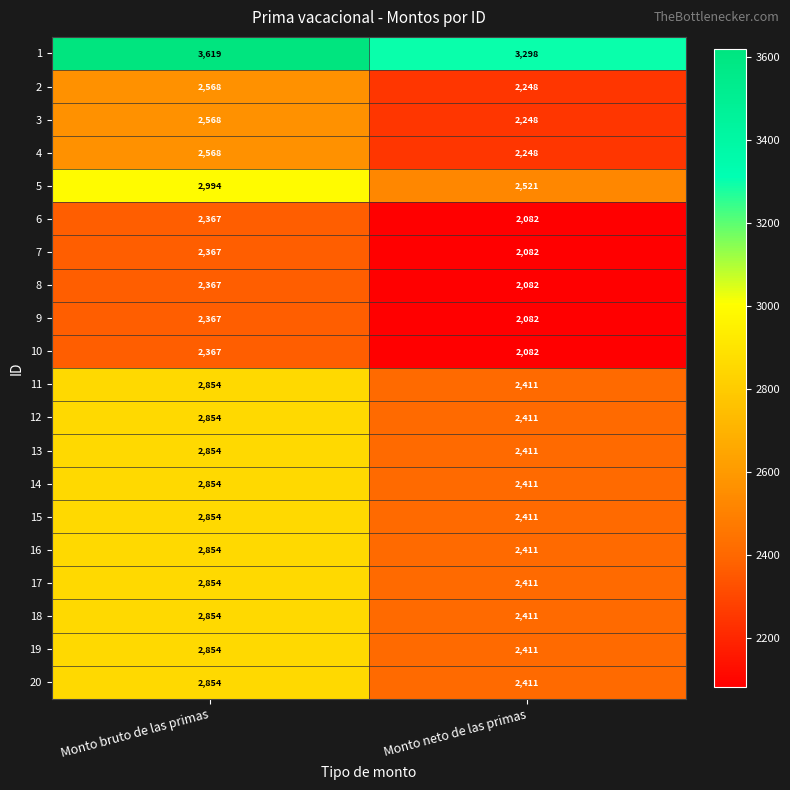

What is the difference between the maximum and minimum values in the 11 series?

443